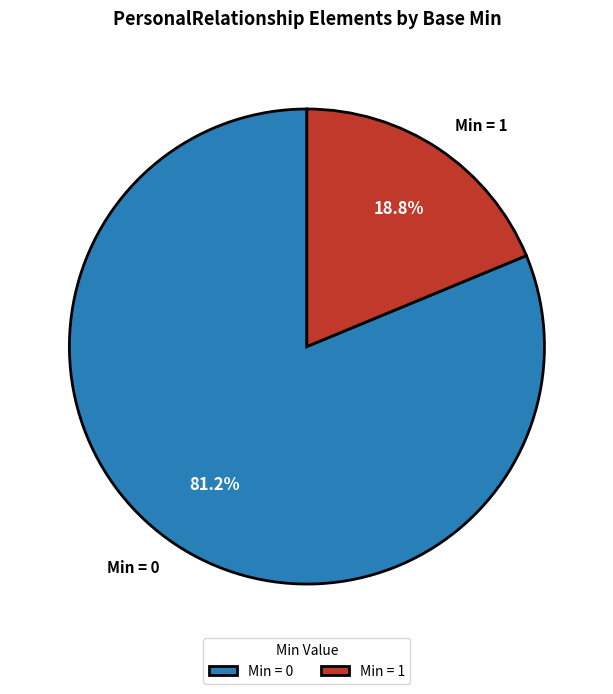

Is the sum of Min = 1 and Min = 0 greater than half?

Yes